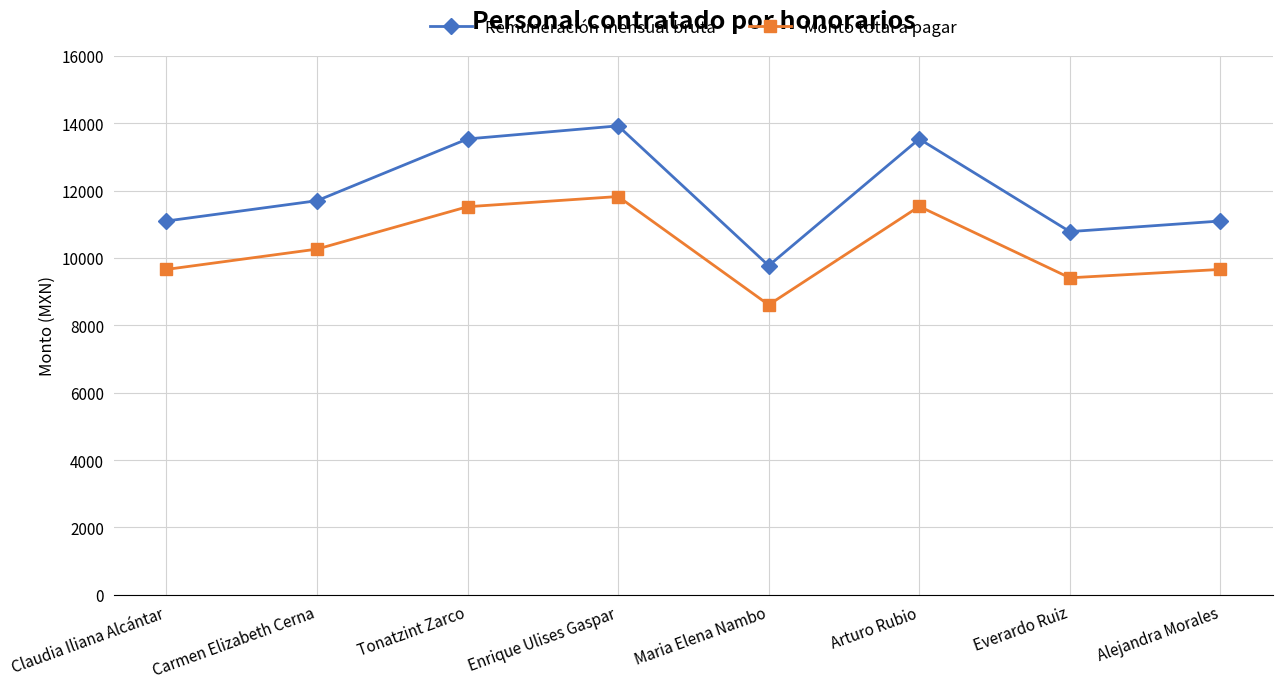

True or false: Monto total a pagar and Remuneración mensual bruta cross at least once.

False